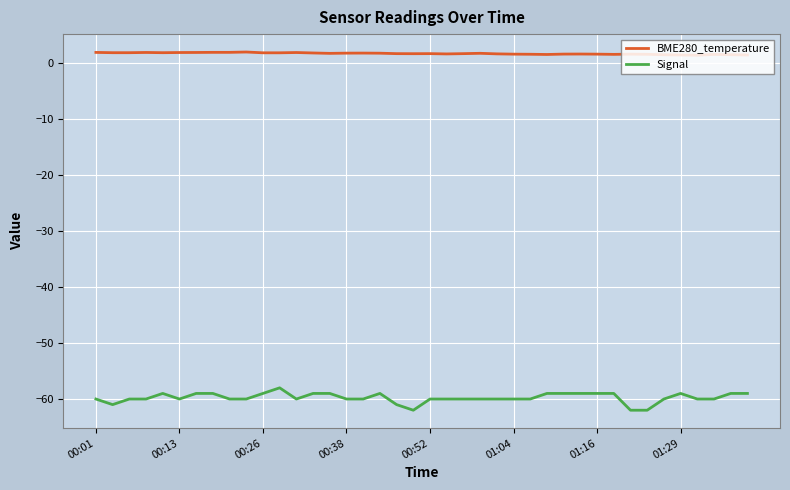

What is the difference between the maximum and minimum values in the Signal series?

4.0